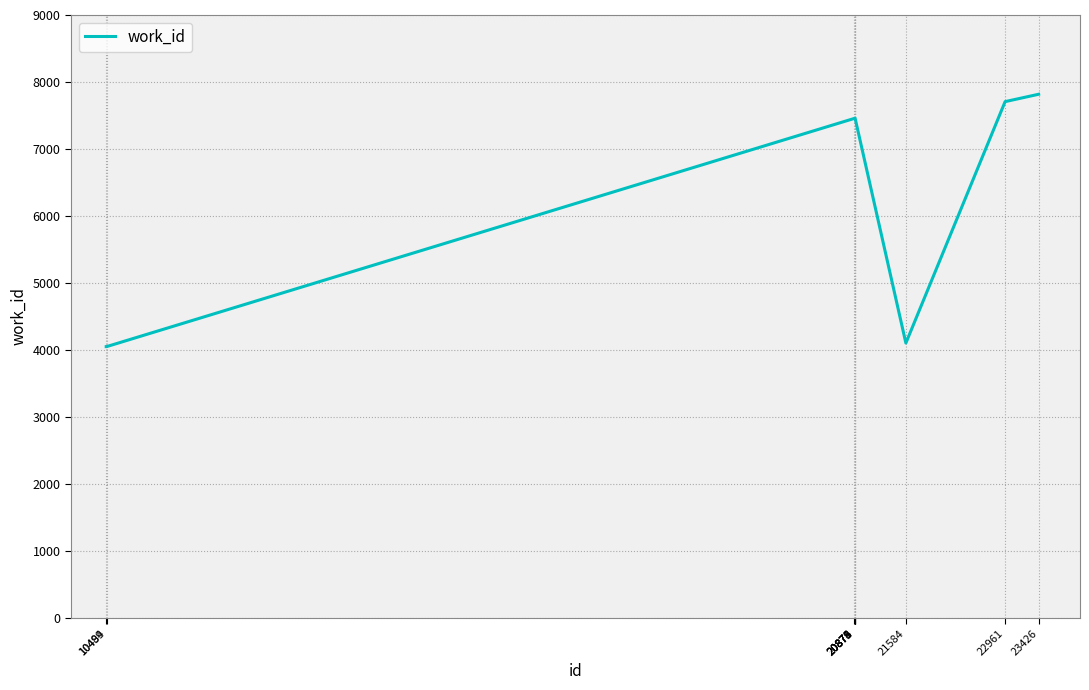

What is the ratio of the value at 20874 to the value at 10489?

1.8